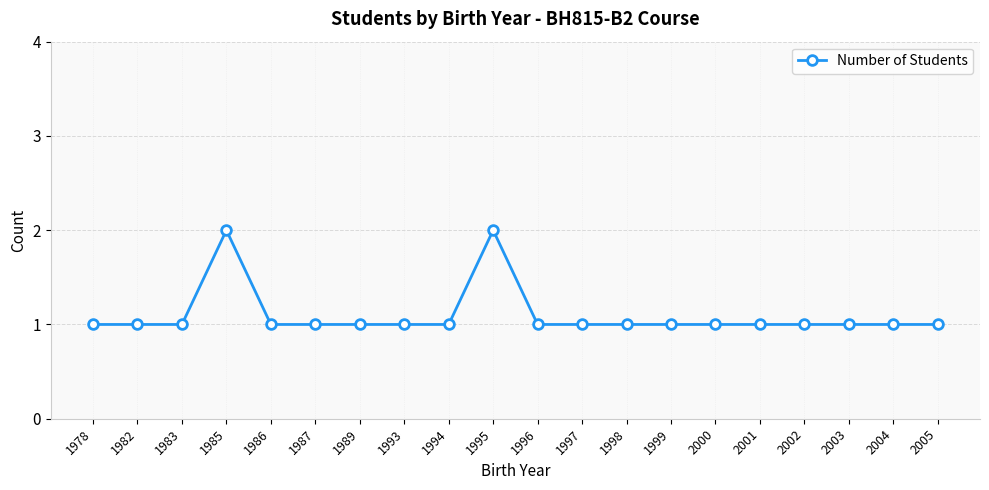

The value at 2000 is 1. True or false?

True